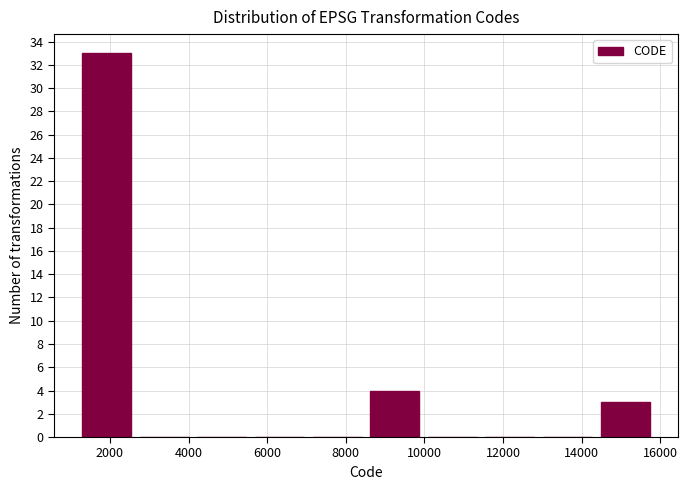

What is the height of the bar covering 8600 to 10000 on the x-axis? Neither the bar edges nor the heights are printed on the chart, so give them approximately, as read against the axes.

4